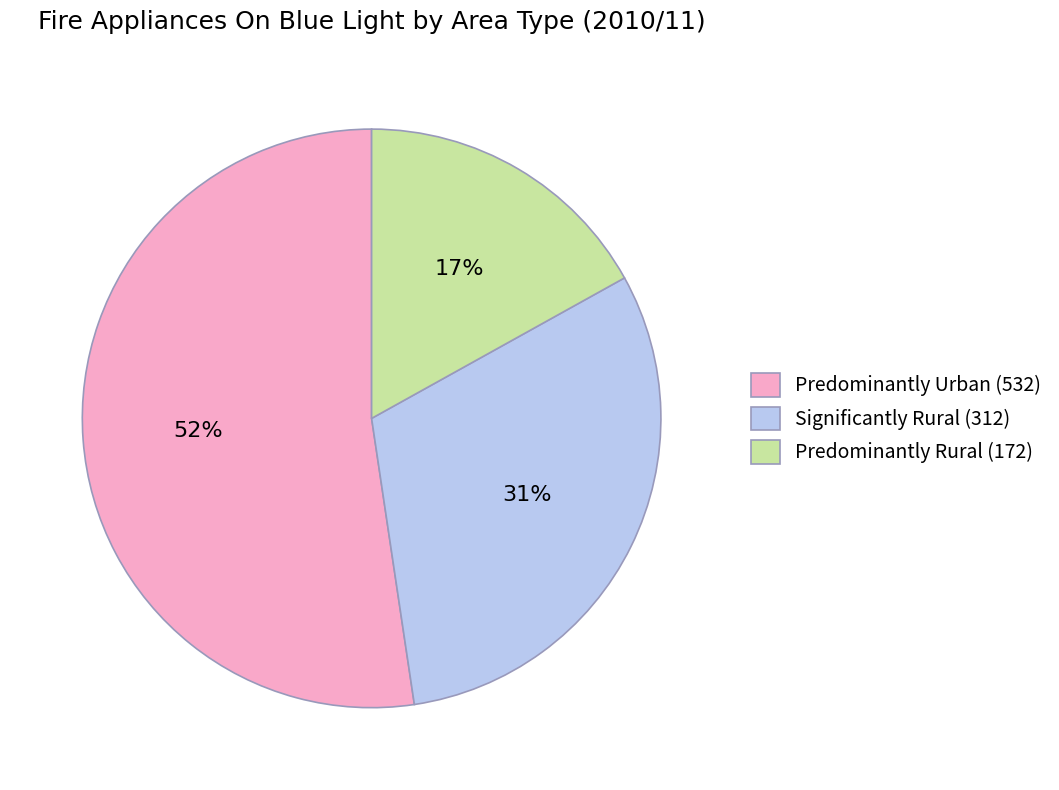

Which slice is the smallest?

Predominantly Rural